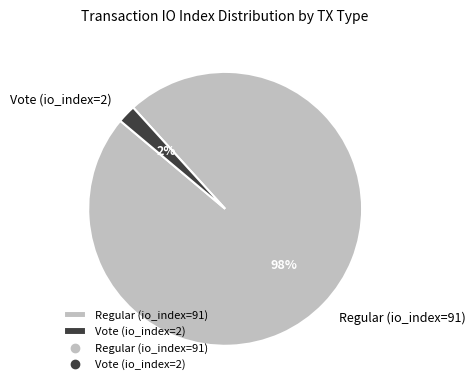

To the nearest percent, what portion does Vote (io_index=2) represent?

2%